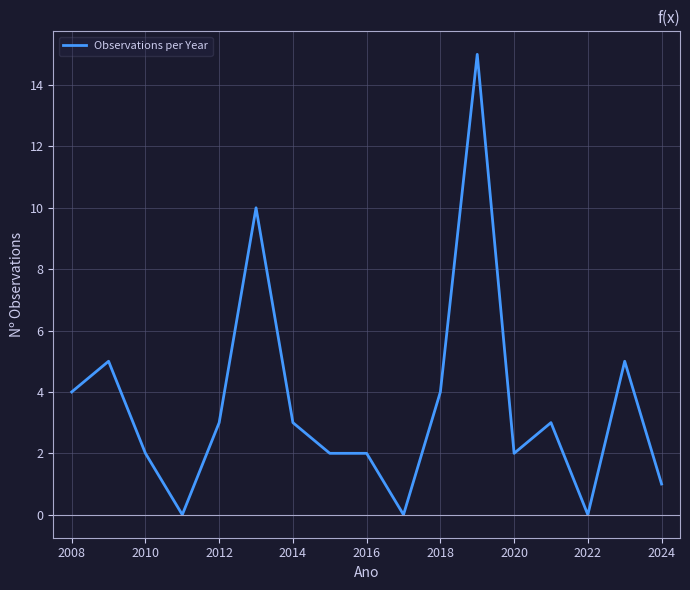

What is the greatest value displayed?

15